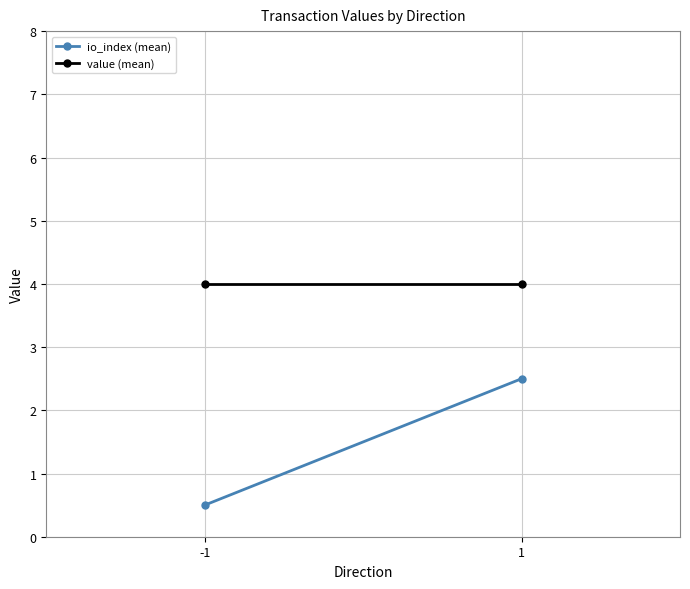

Which has a higher value, 1 or -1?

1